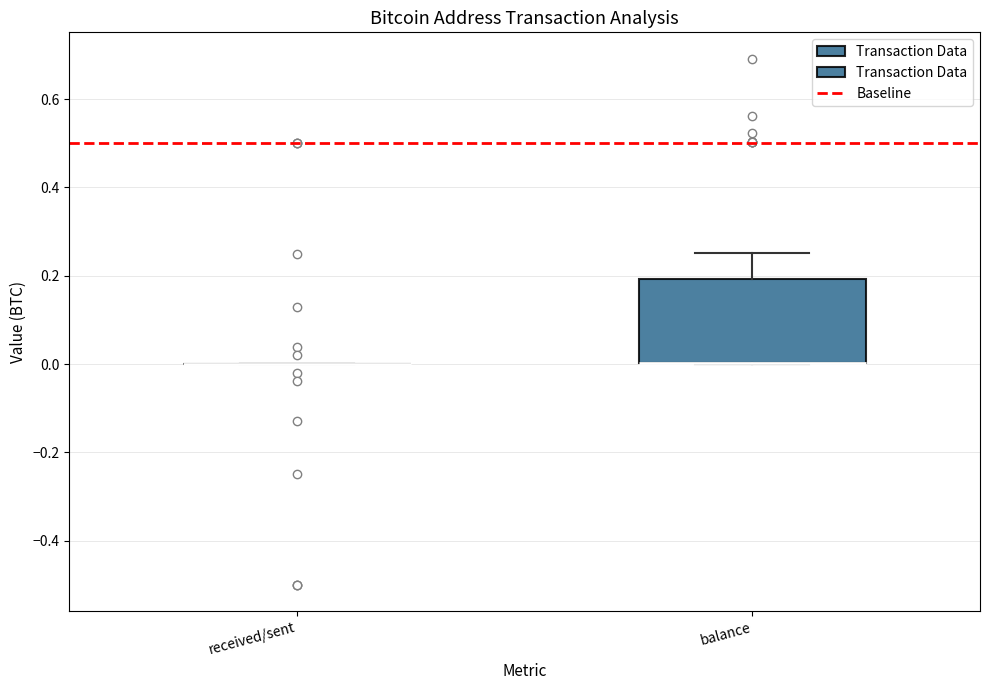

Comparing the boxes themselves (not the whiskers), which one is the tallest?

balance